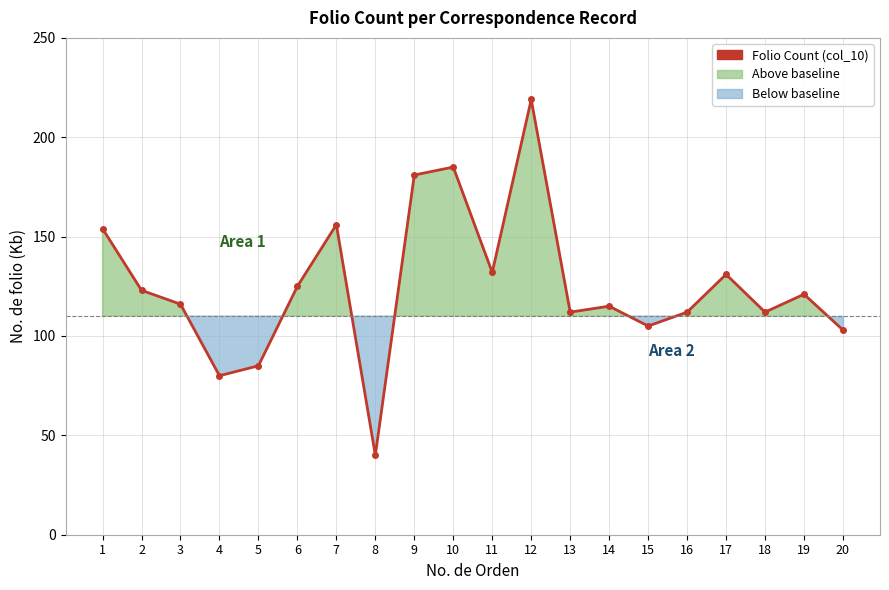

What value does the data have at 19?

121